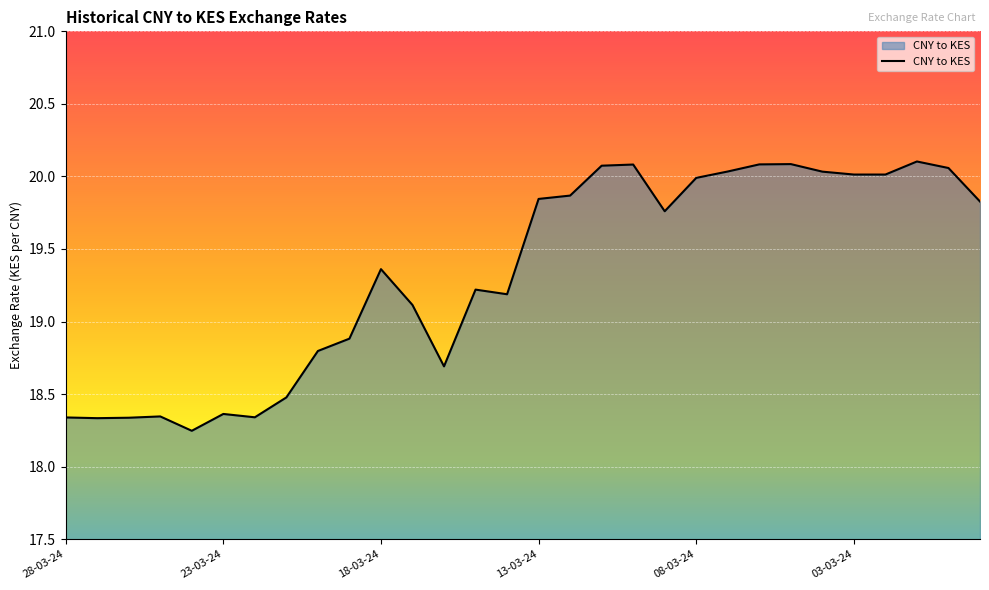

What is the difference between the maximum and minimum values?

1.9